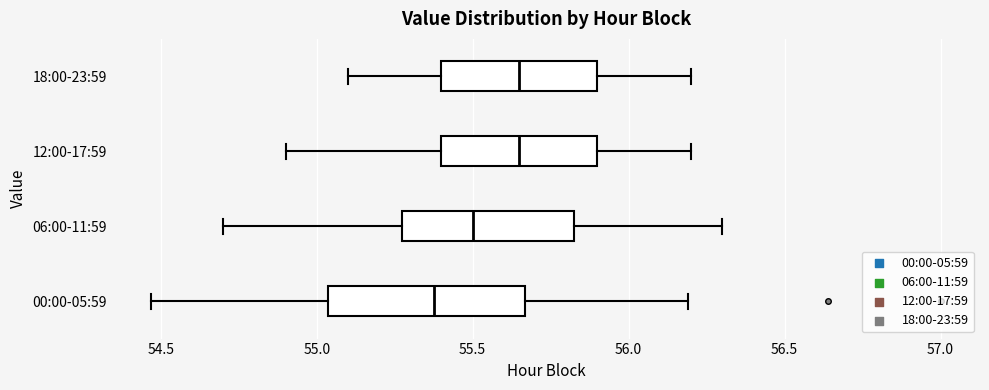

Which box is the widest, from its left edge to its right edge?

00:00-05:59